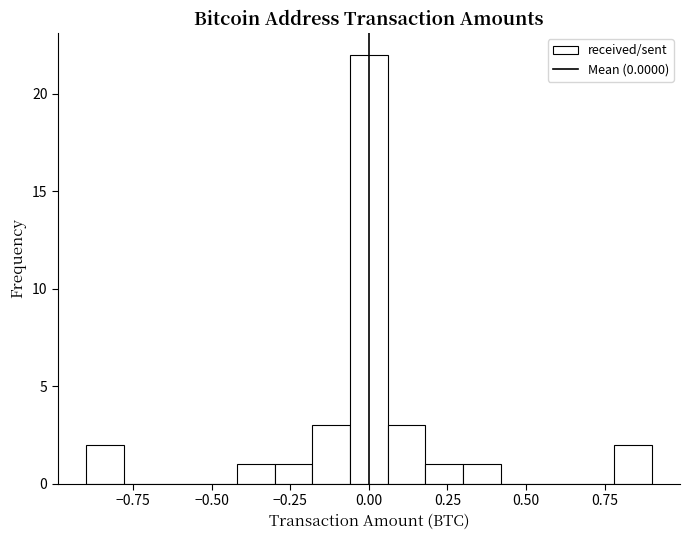

Around what value on the x-axis is the tallest bar? Give the approximate position of its centre, as read against the axis.

0.00